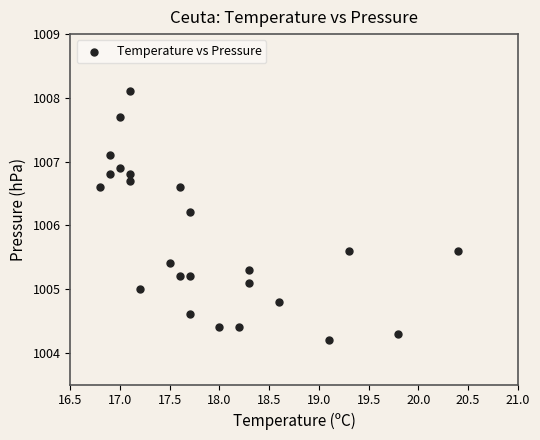

What is the range of Y values (max minus min)?

3.9